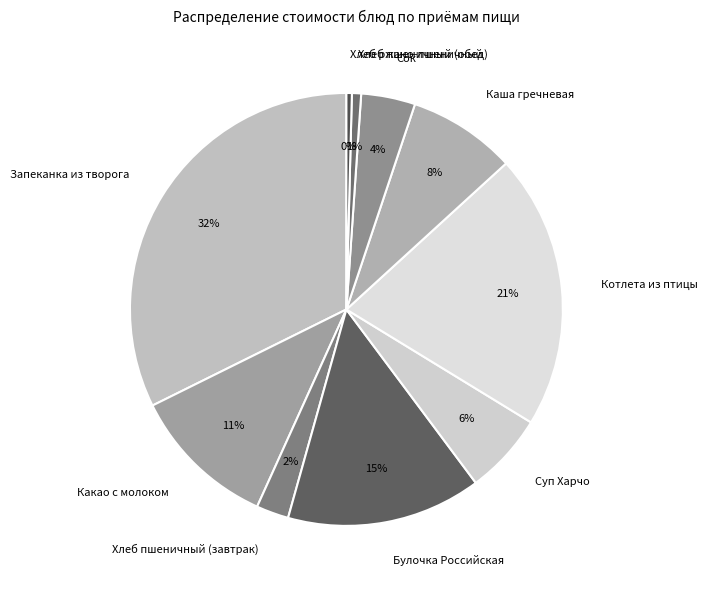

How many slices are in this pie chart?

10